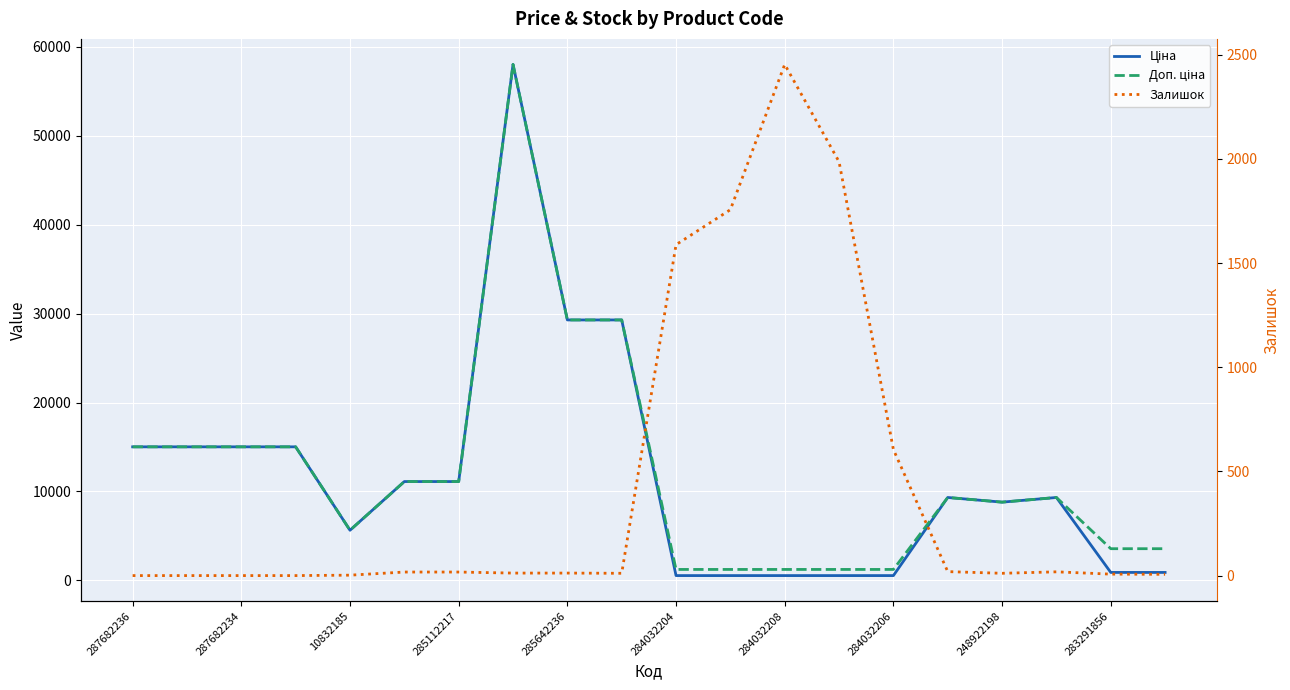

How many intersections are there between Ціна and Залишок?

2